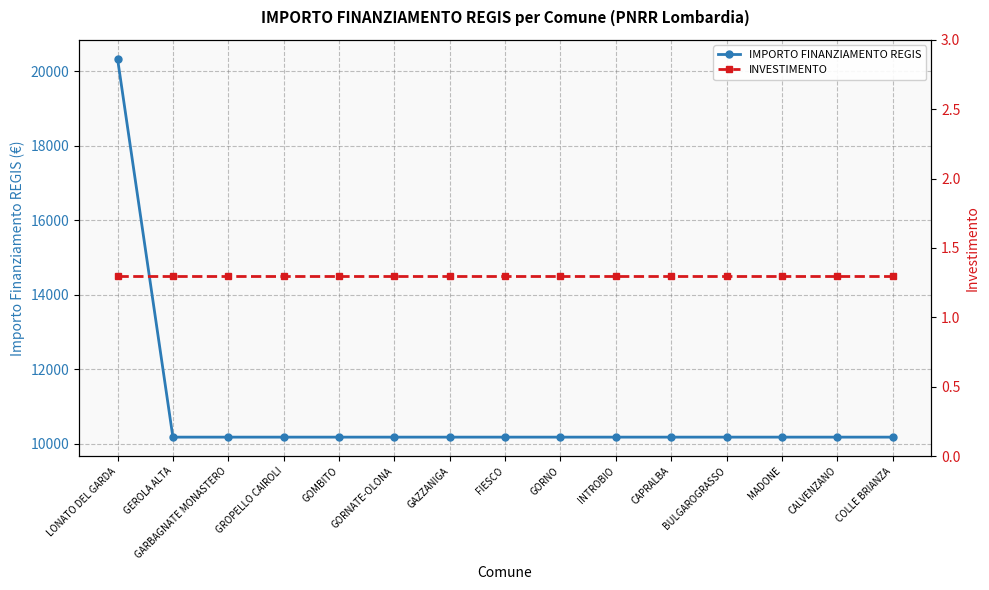

List the labels in order of INVESTIMENTO value, largest first.

LONATO DEL GARDA, GEROLA ALTA, GARBAGNATE MONASTERO, GROPELLO CAIROLI, GOMBITO, GORNATE-OLONA, GAZZANIGA, FIESCO, GORNO, INTROBIO, CAPRALBA, BULGAROGRASSO, MADONE, CALVENZANO, COLLE BRIANZA